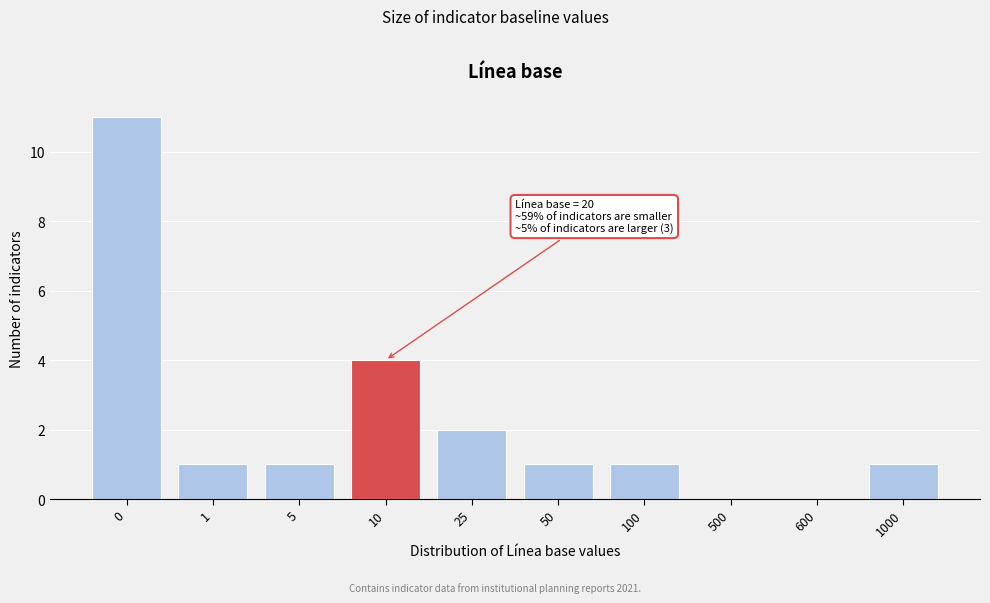

Reading left to right, transcribe all the data shown in this chart.

0=11	1=1	5=1	10=4	25=2	50=1	100=1	500=0	600=0	1000=1